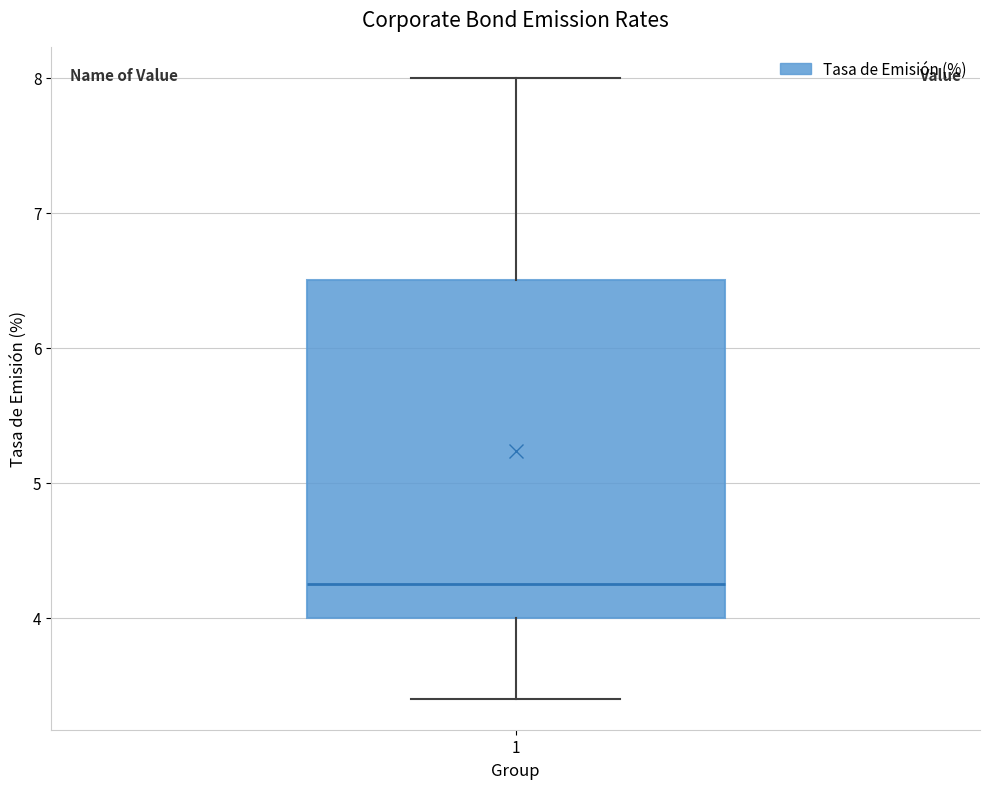

Transcribe this box plot: give where the median line is, the range the box spans, and where the two whiskers end, as read against the y-axis. The values are not printed on the chart, so give them approximately, as read against the axis.

median 4.3, box 4.0 to 6.5, whiskers 3.4 to 8.0